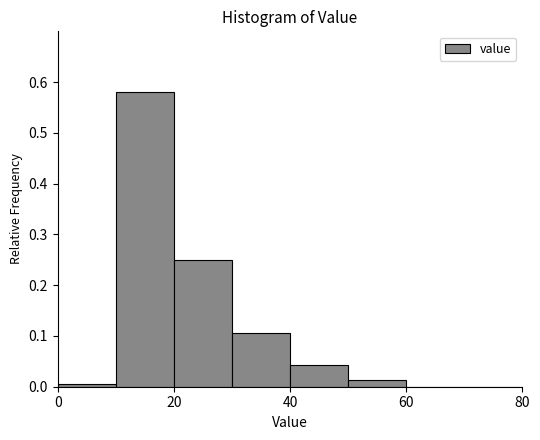

Which range on the x-axis has the tallest bar?

10 to 20